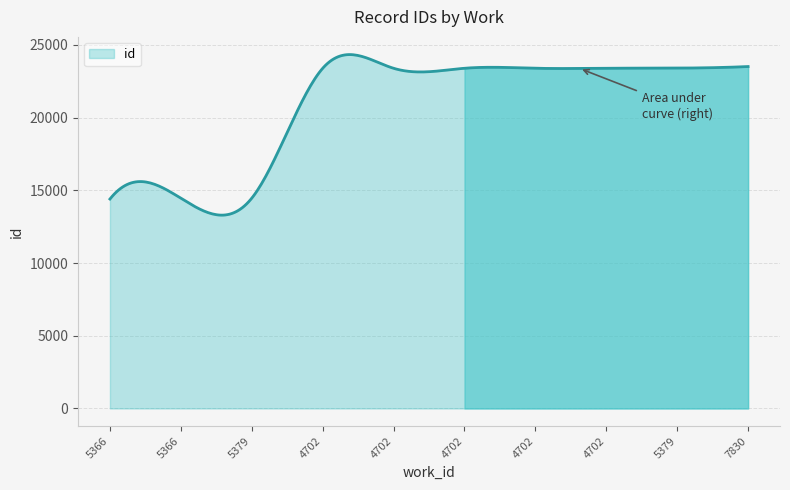

What is the greatest value displayed?

24333.8